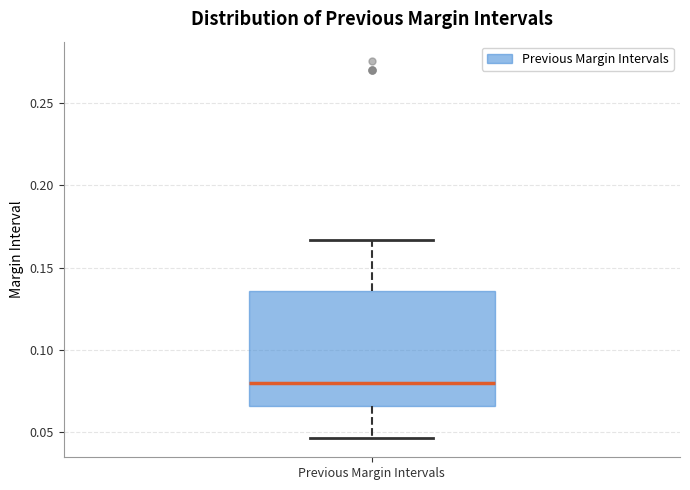

Read this box plot against the y-axis: the position of the median line, the range covered by the box, and the ends of both whiskers. The values are not printed on the chart, so give them approximately, as read against the axis.

median 0.080, box 0.065 to 0.135, whiskers 0.045 to 0.165